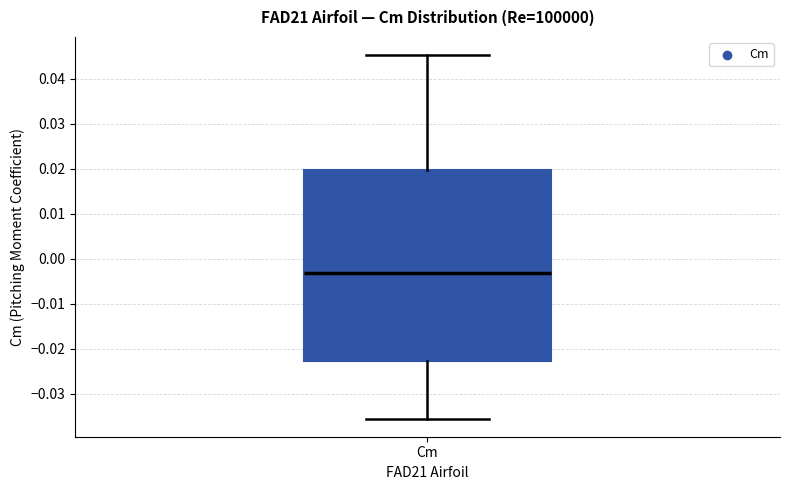

Where does the median line of the box for Cm sit on the y-axis? The values are not printed on the chart, so give them approximately, as read against the axis.

-0.003